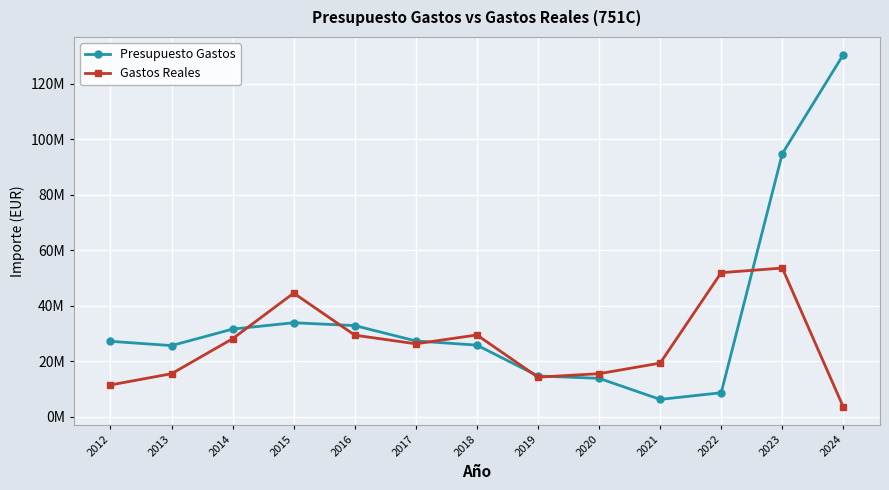

Does the chart have visible grid lines?

Yes